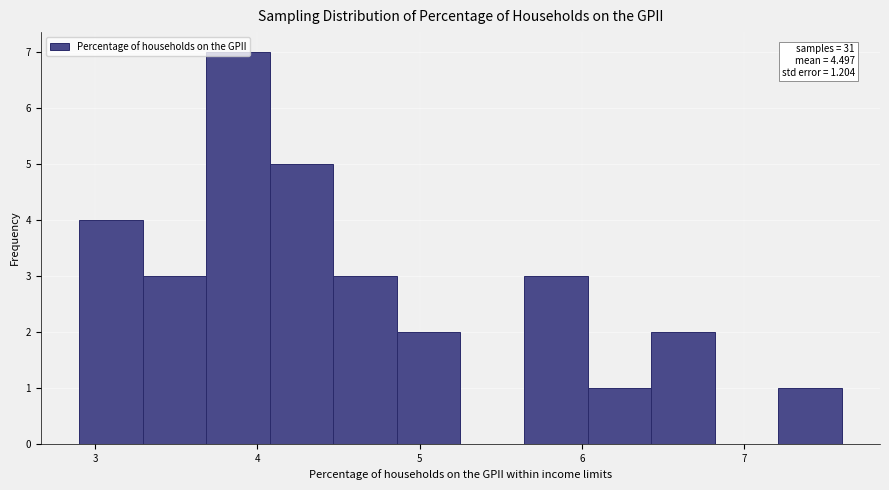

Around what value on the x-axis is the tallest bar? Give the approximate position of its centre, as read against the axis.

3.9